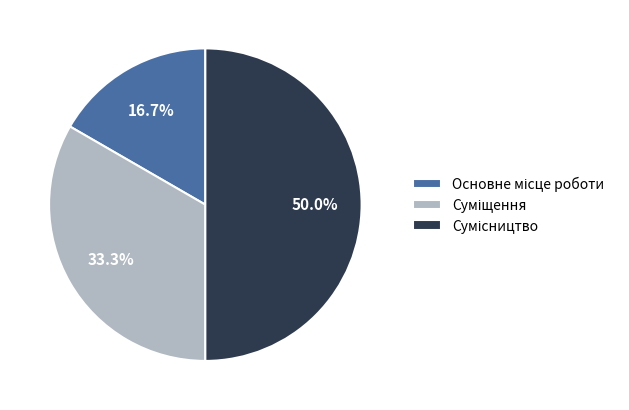

How many segments does this pie chart have?

3